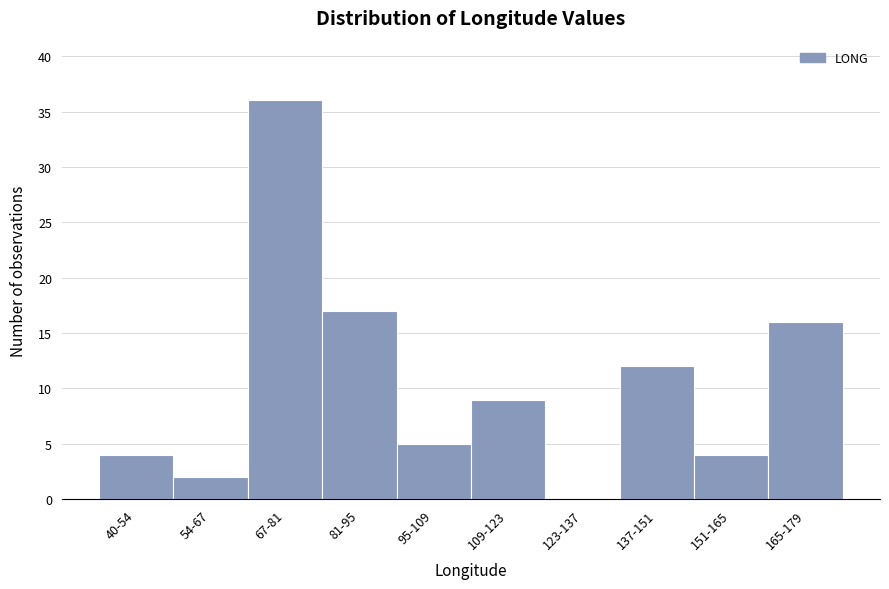

Reading left to right, extract all data points from this chart.

40-54=4	54-67=2	67-81=36	81-95=17	95-109=5	109-123=9	123-137=0	137-151=12	151-165=4	165-179=16